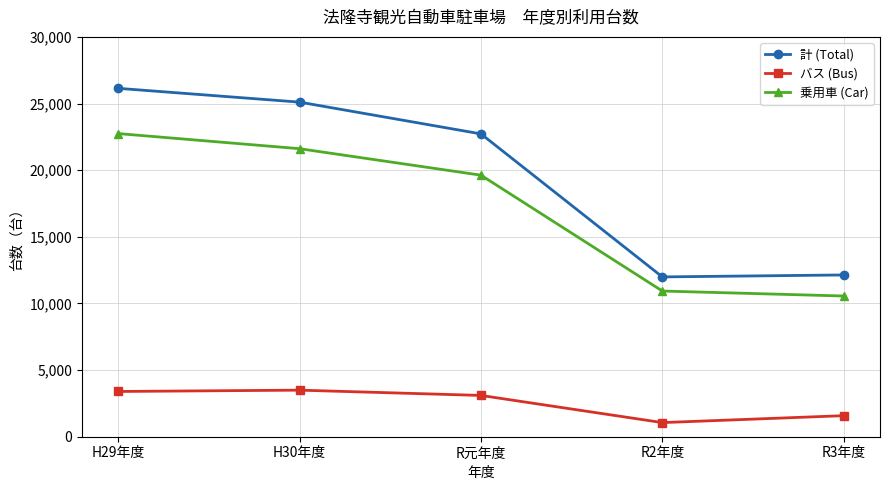

What is the label of the 1st point from the left?

H29年度